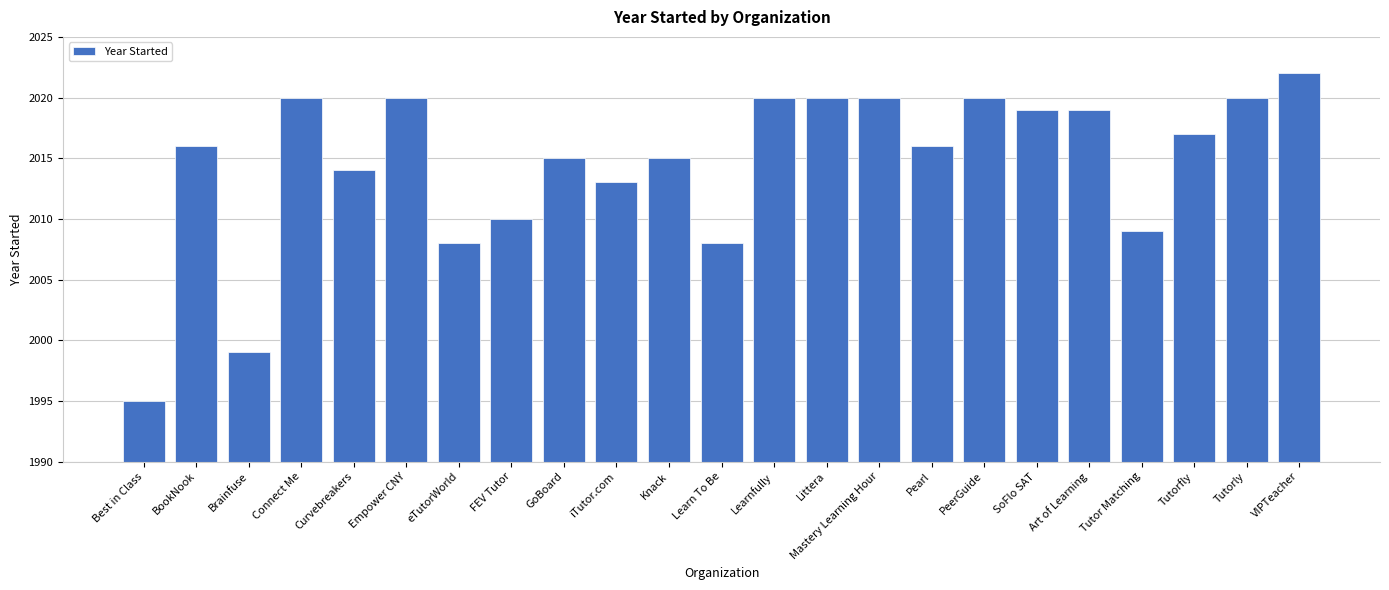

Which category has the highest value across all series?

VIPTeacher